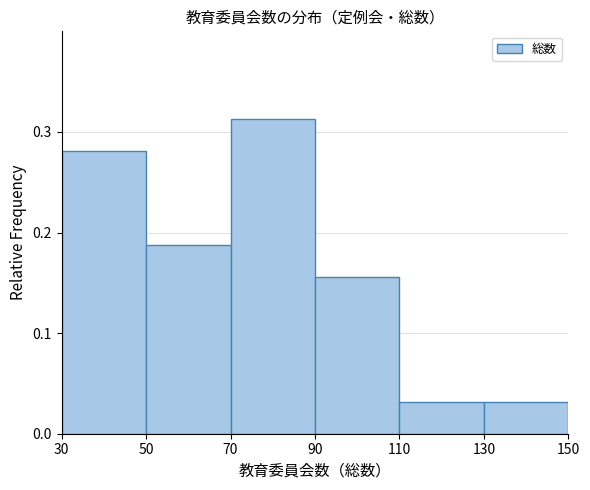

Reading left to right, list every bar in this chart as the range it spans on the x-axis followed by its height. The values are not printed on the chart, so give them approximately, as read against the axis.

30 to 50: 0.28
50 to 70: 0.19
70 to 90: 0.31
90 to 110: 0.16
110 to 130: 0.03
130 to 150: 0.03